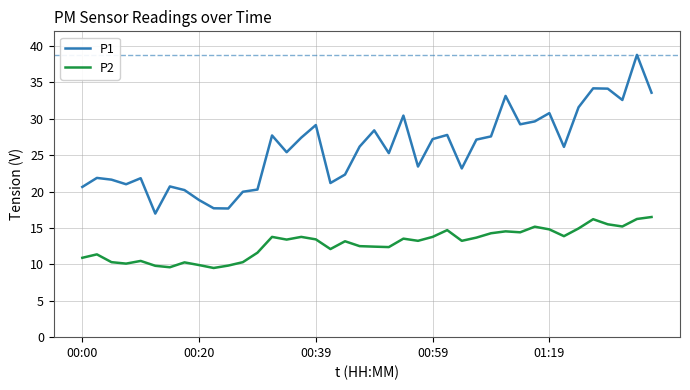

What are all the series names shown in the legend?

P1, P2